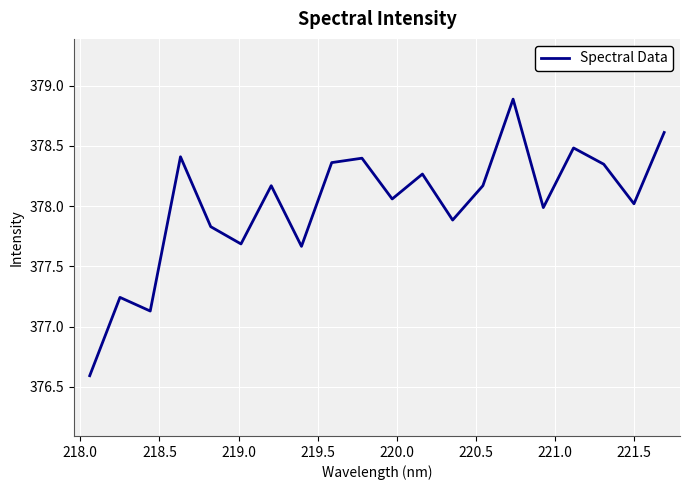

How many series are shown in this chart?

1